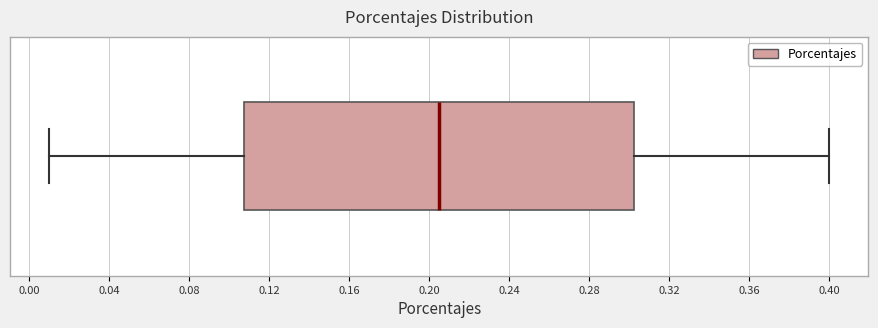

Transcribe this box plot: give where the median line is, the range the box spans, and where the two whiskers end, as read against the x-axis. The values are not printed on the chart, so give them approximately, as read against the axis.

median 0.205, box 0.110 to 0.305, whiskers 0.010 to 0.400